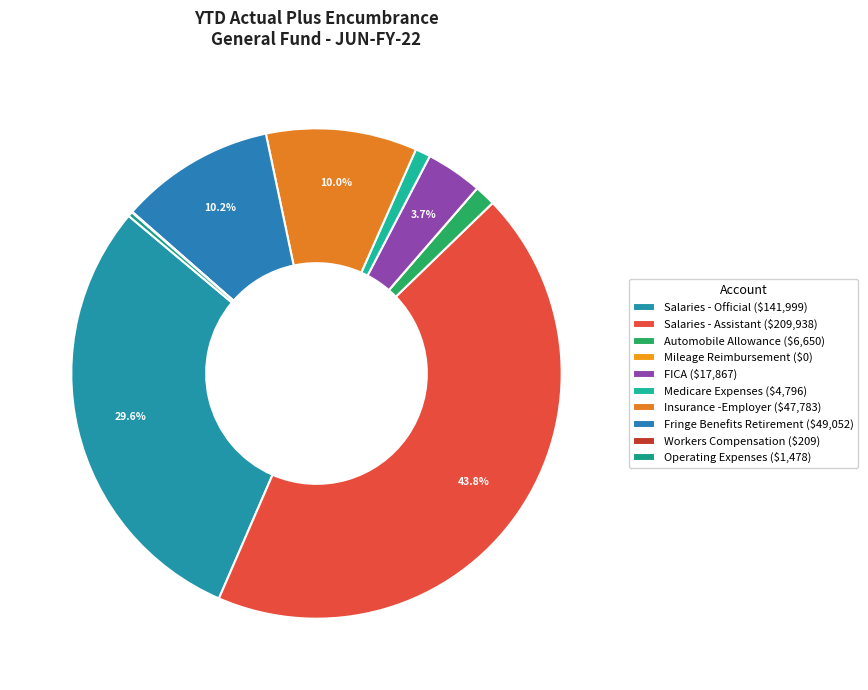

How many slices are in this pie chart?

10